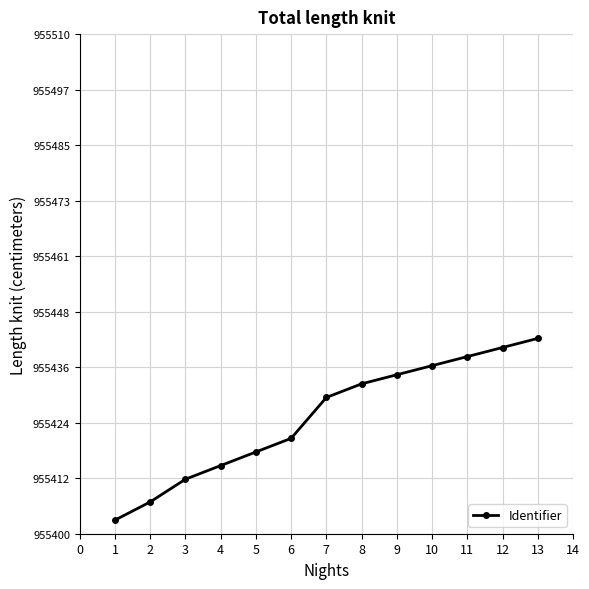

Does the chart display data point markers on the line(s)?

Yes